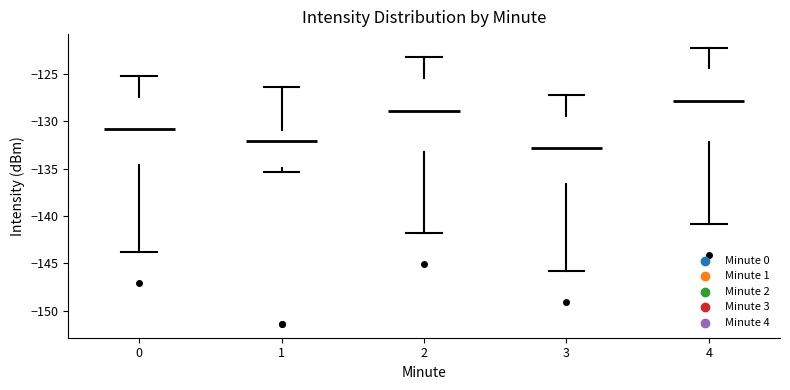

Reading left to right, transcribe this box plot: for each box, give where its median line is, the range the box spans, and where its two whiskers end, as read against the y-axis. The values are not printed on the chart, so give them approximately, as read against the axis.

0: median -131.0, box -134.5 to -127.5, whiskers -144.0 to -125.5
1: median -132.0, box -135.0 to -131.0, whiskers -135.5 to -126.5
2: median -129.0, box -133.0 to -125.5, whiskers -142.0 to -123.5
3: median -133.0, box -136.5 to -129.5, whiskers -146.0 to -127.5
4: median -128.0, box -132.0 to -124.5, whiskers -141.0 to -122.5